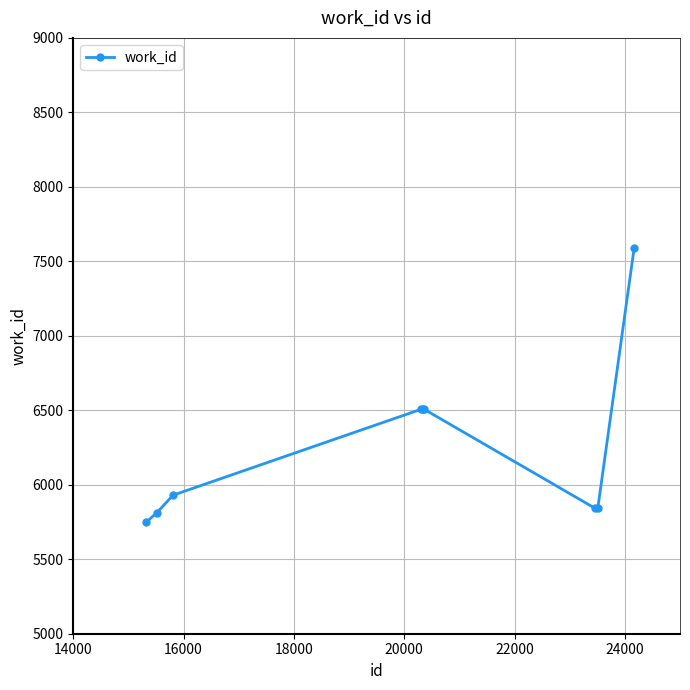

What is the average value?

6253